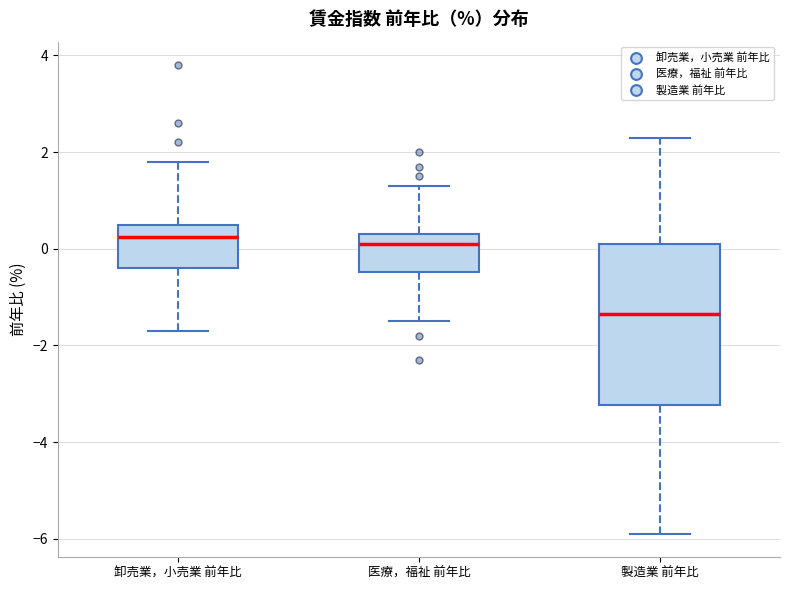

Comparing the boxes themselves (not the whiskers), which one is the tallest?

製造業 前年比